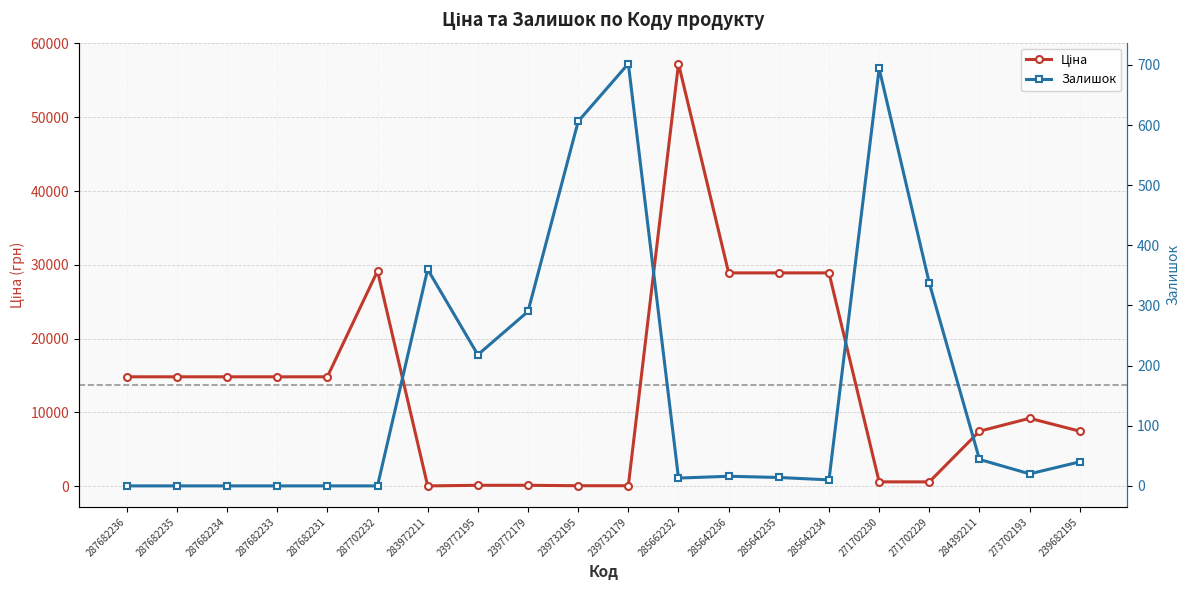

What is the label of the 9th point from the right?

285662232